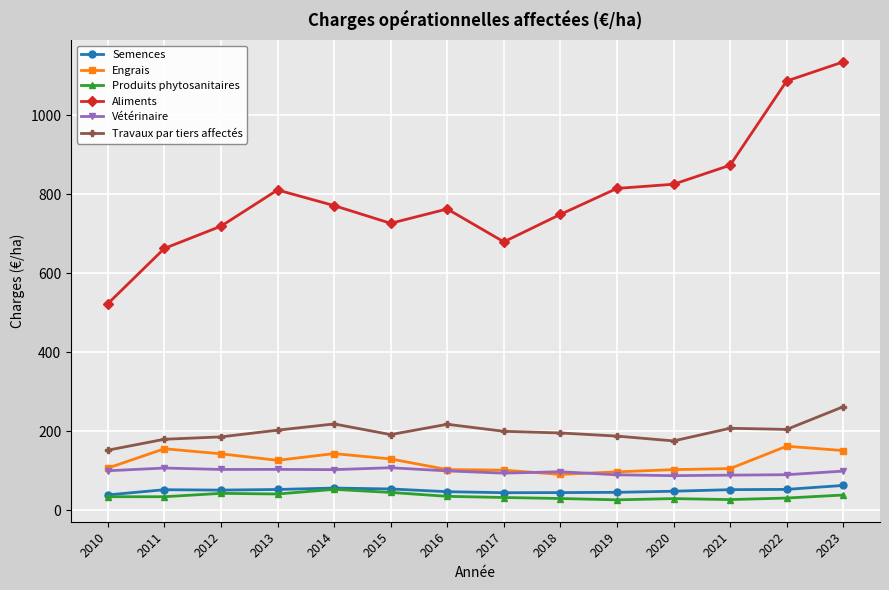

Which series changed the most between 2015 and 2021?

Aliments